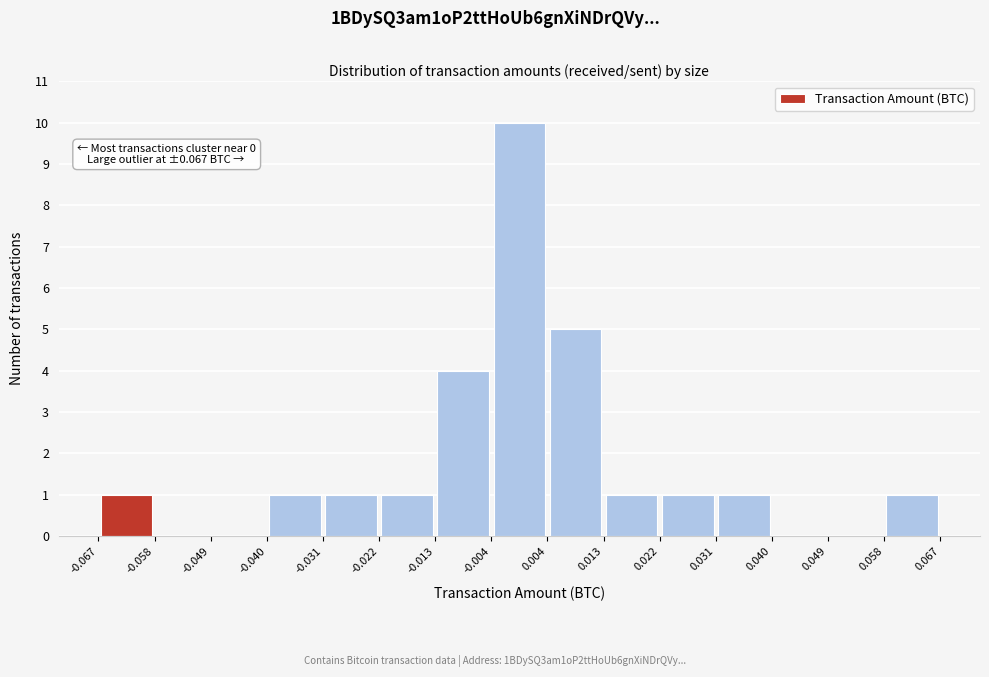

Which range on the x-axis has the tallest bar?

-0.004 to 0.004